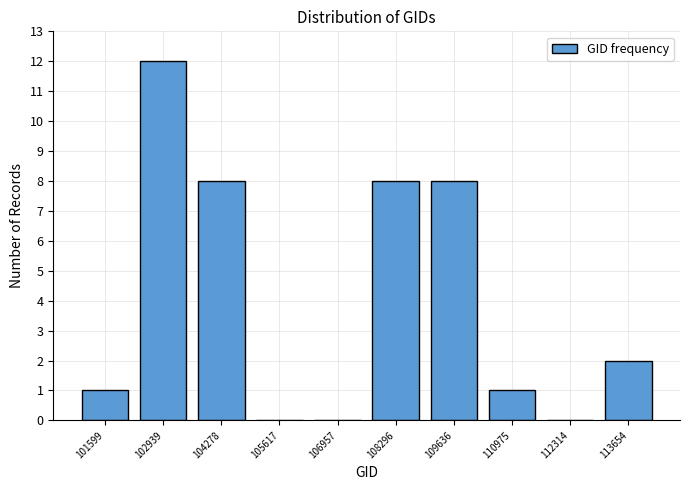

Reading left to right, list all the values displayed in this chart.

101599=1	102939=12	104278=8	105617=0	106957=0	108296=8	109636=8	110975=1	112314=0	113654=2